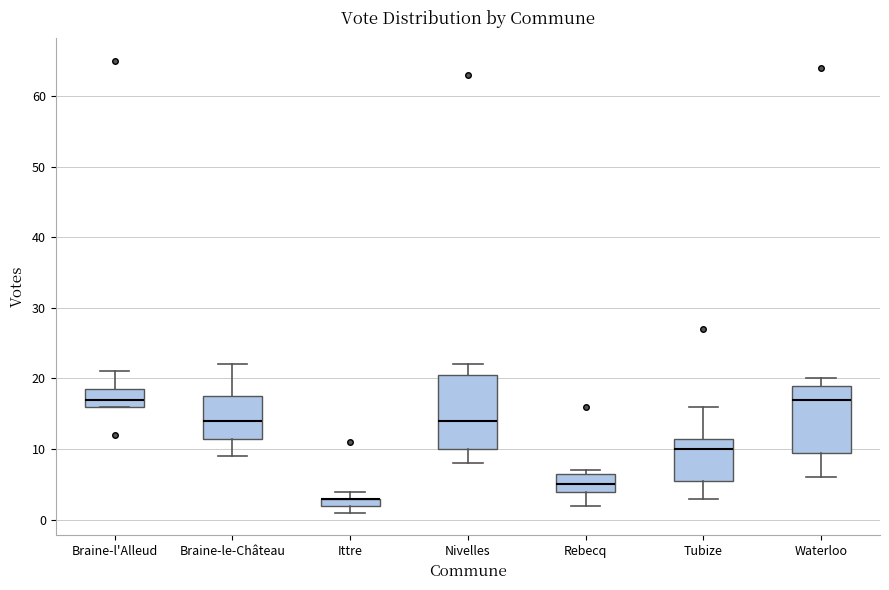

Which box is the tallest, from its lower edge to its upper edge?

Nivelles